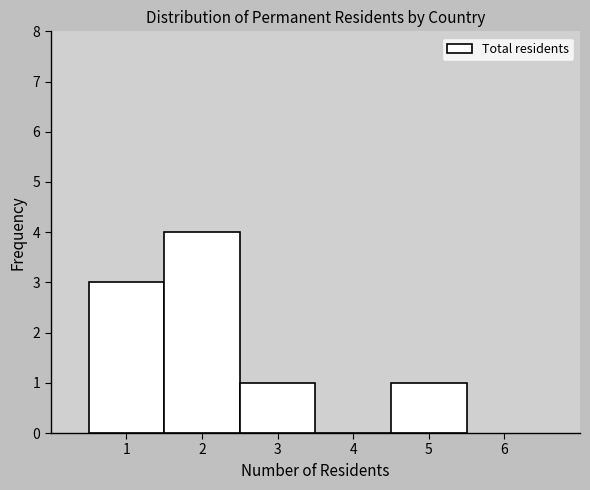

Reading left to right, transcribe this chart: for each bar, give the range it covers on the x-axis and its height. The values are not printed on the chart, so give them approximately, as read against the axis.

0.5 to 1.5: 3
1.5 to 2.5: 4
2.5 to 3.5: 1
3.5 to 4.5: 0
4.5 to 5.5: 1